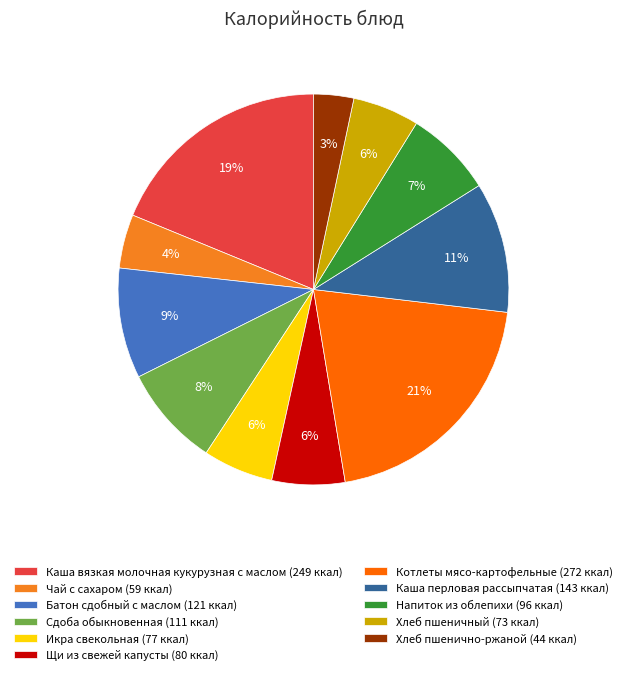

Which has a higher value, Сдоба обыкновенная (111 ккал) or Каша вязкая молочная кукурузная с маслом (249 ккал)?

Каша вязкая молочная кукурузная с маслом (249 ккал)